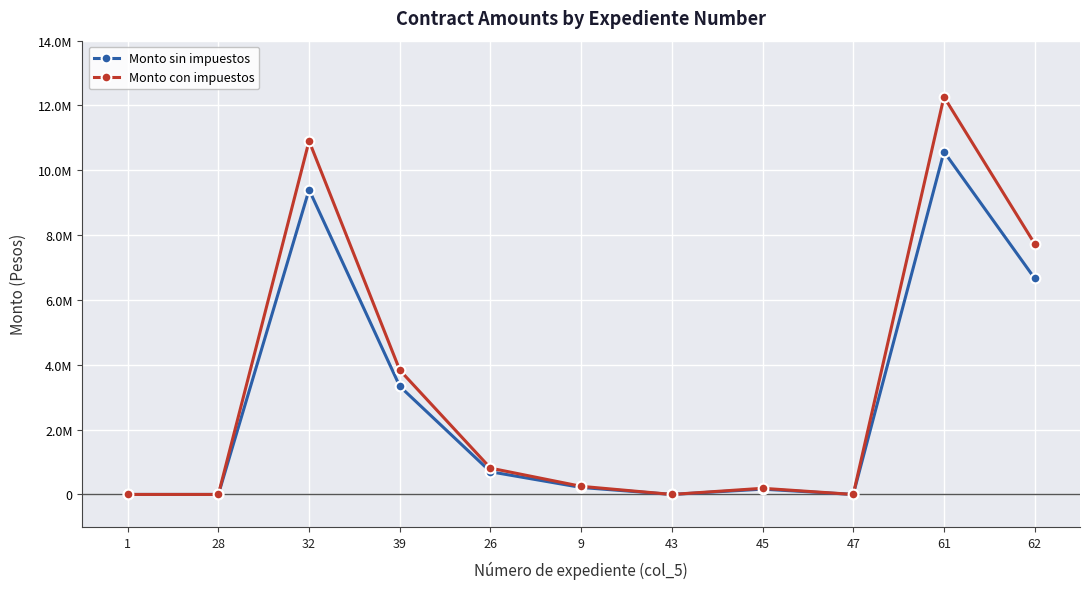

At which category does Monto con impuestos reach its first local valley?

43